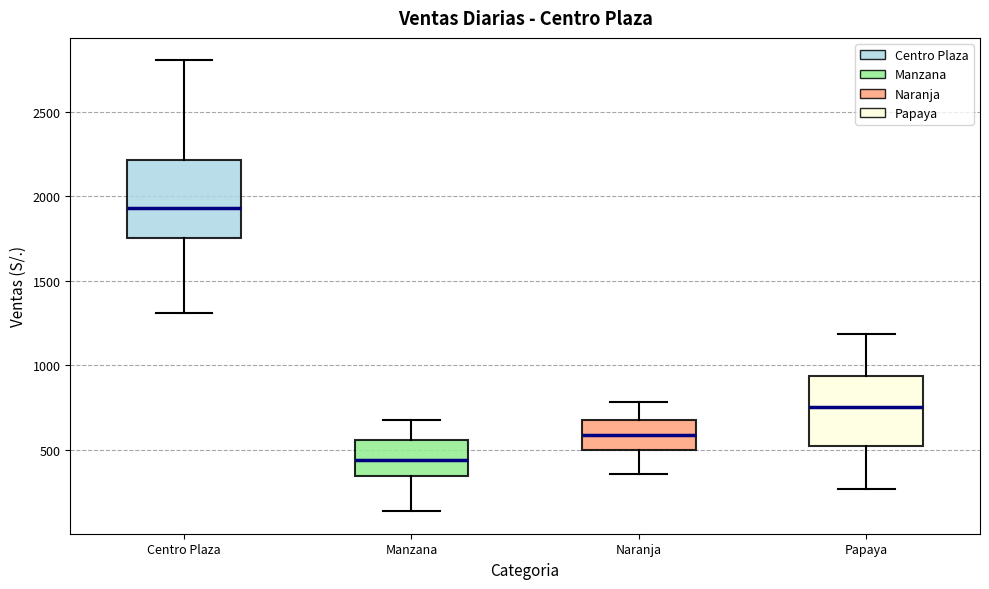

Which box's median line is the highest?

Centro Plaza